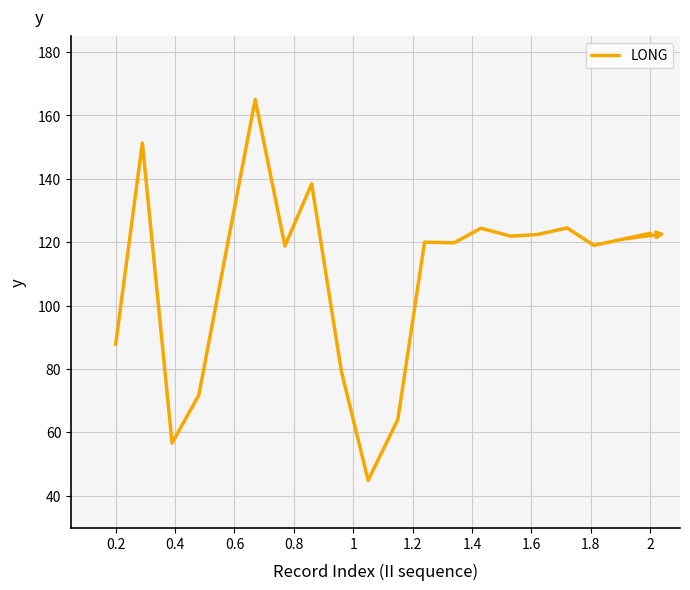

What is the greatest value displayed?

165.0